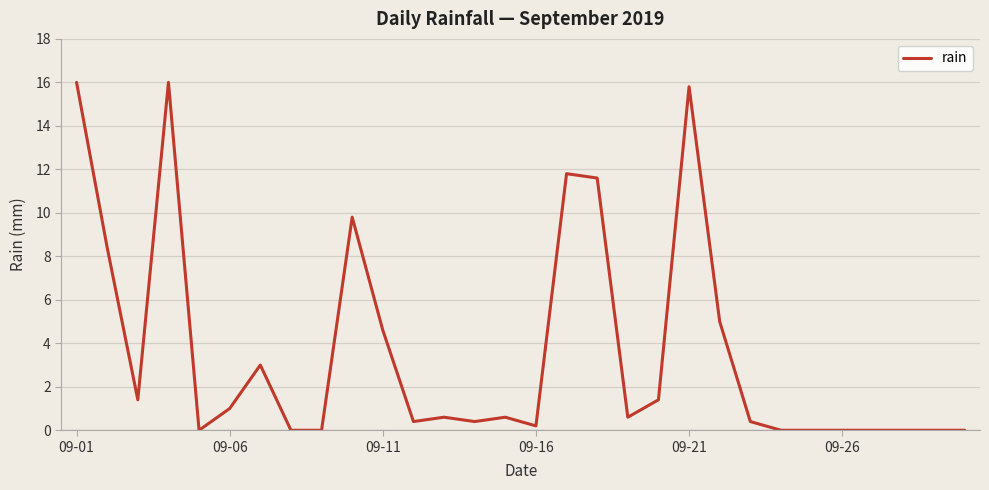

What is the maximum value shown in the chart?

16.0